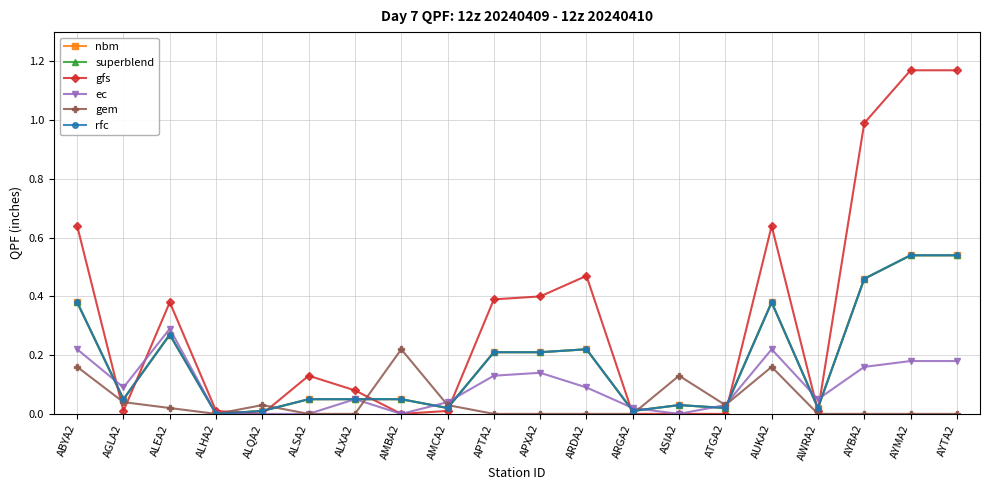

Does the chart have visible grid lines?

Yes